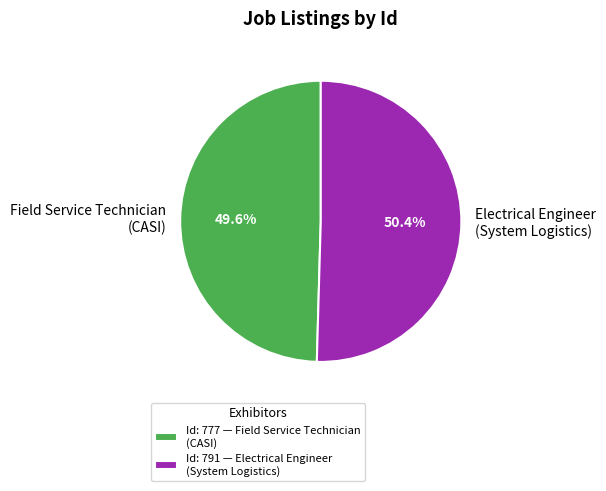

To the nearest percent, what is the difference between the largest and smallest slice percentages?

1%